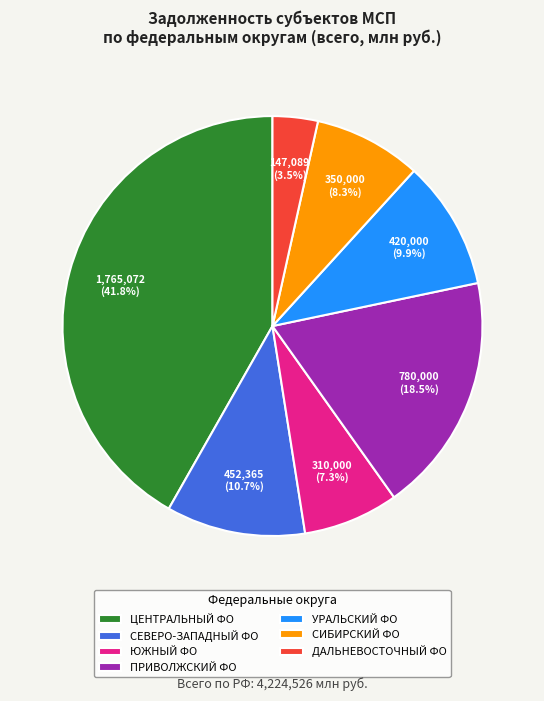

Count the number of slices in the pie.

7